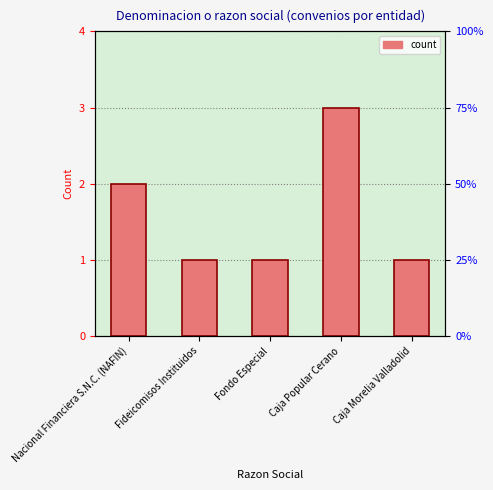

How many data points are above 1?

2